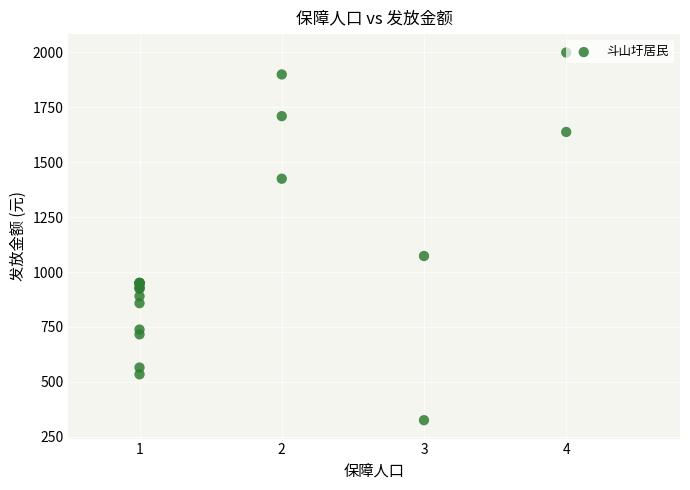

What Y value in the scatter plot is closest to 1162?

1073